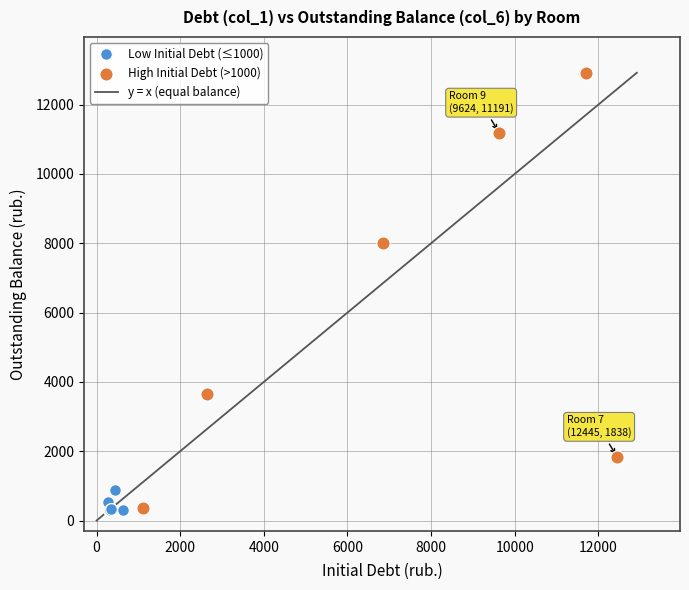

Which series reaches the maximum Y coordinate?

High Initial Debt (>1000)